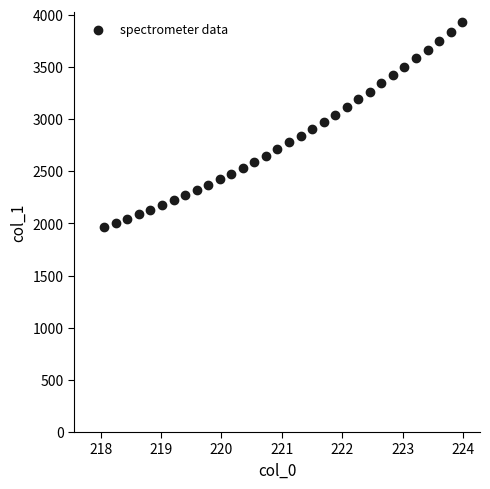

What is the range of Y values (max minus min)?

1961.5